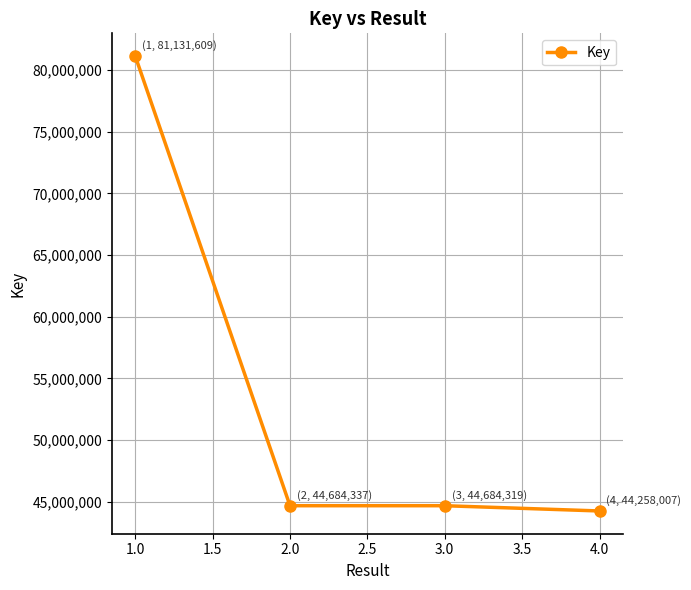

What is the ratio of the value at 3.0 to the value at 2.0?

1.0